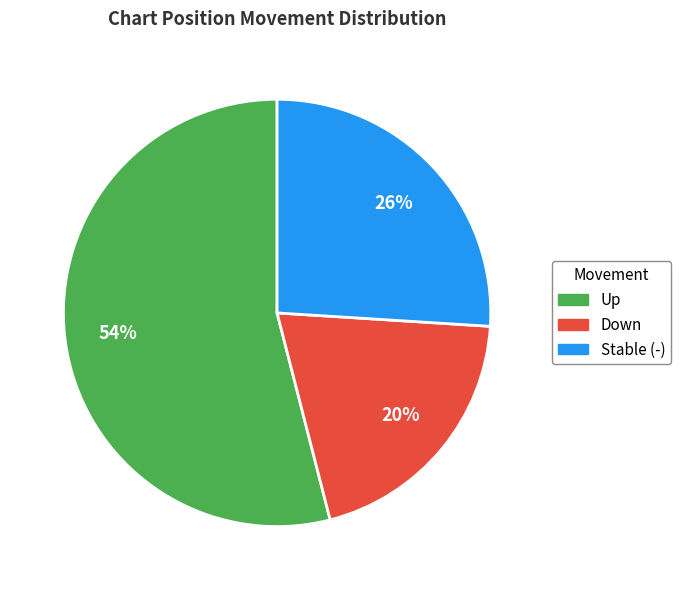

Rank the categories by value from highest to lowest.

Up, Stable (-), Down